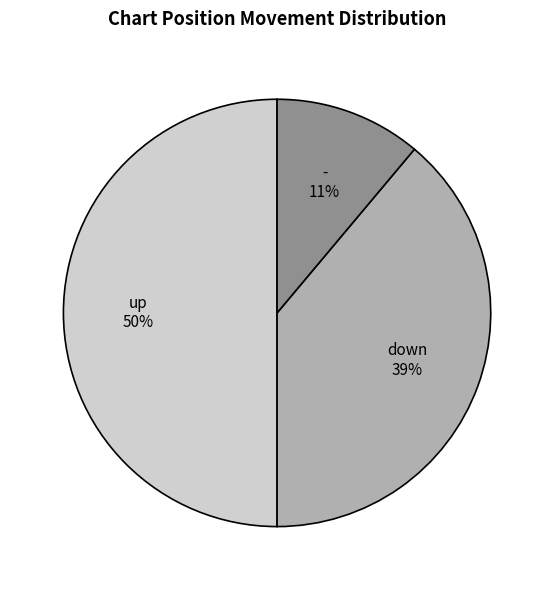

To the nearest percent, what is the average slice percentage?

33%